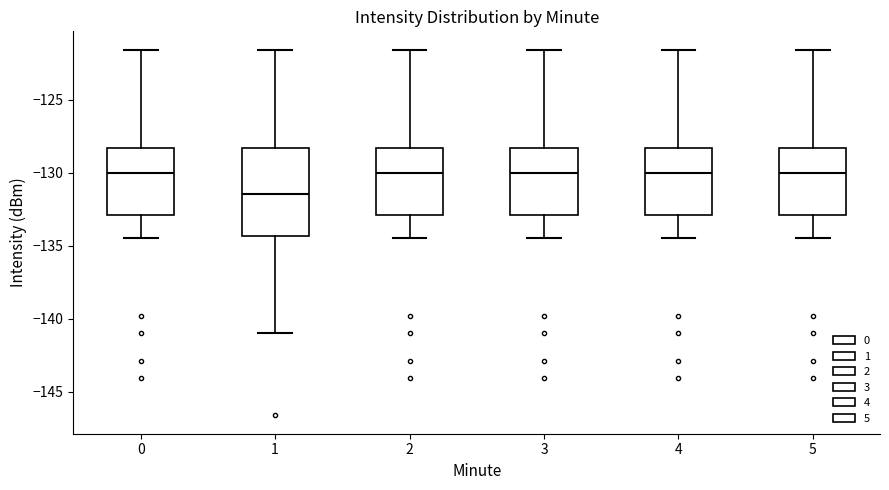

Reading left to right, read every box against the y-axis: the position of its median line, the range the box covers, and the ends of its whiskers. The values are not printed on the chart, so give them approximately, as read against the axis.

0: median -130.0, box -133.0 to -128.5, whiskers -134.5 to -121.5
1: median -131.5, box -134.5 to -128.5, whiskers -141.0 to -121.5
2: median -130.0, box -133.0 to -128.5, whiskers -134.5 to -121.5
3: median -130.0, box -133.0 to -128.5, whiskers -134.5 to -121.5
4: median -130.0, box -133.0 to -128.5, whiskers -134.5 to -121.5
5: median -130.0, box -133.0 to -128.5, whiskers -134.5 to -121.5